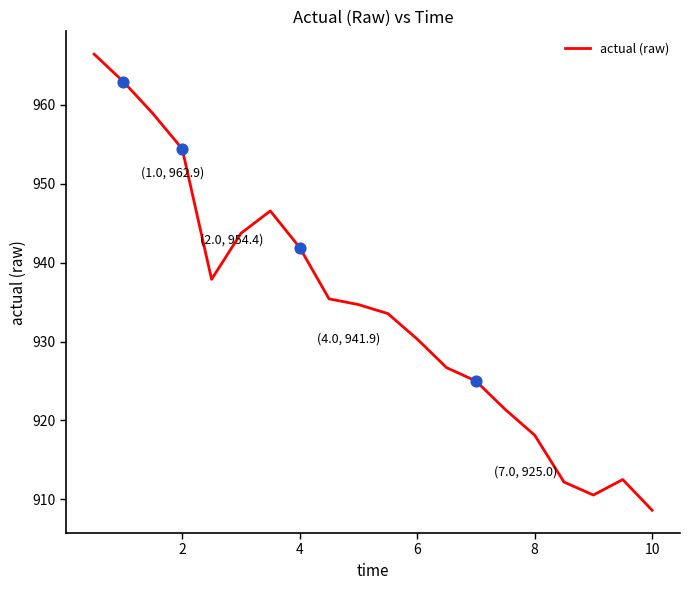

What is the smallest value displayed?

908.6